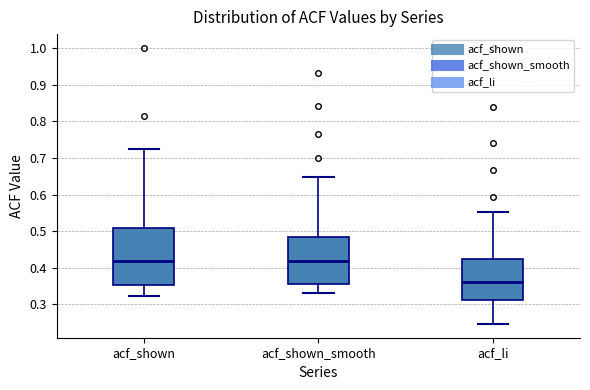

Where does the median line of the box for acf_shown sit on the y-axis? The values are not printed on the chart, so give them approximately, as read against the axis.

0.42